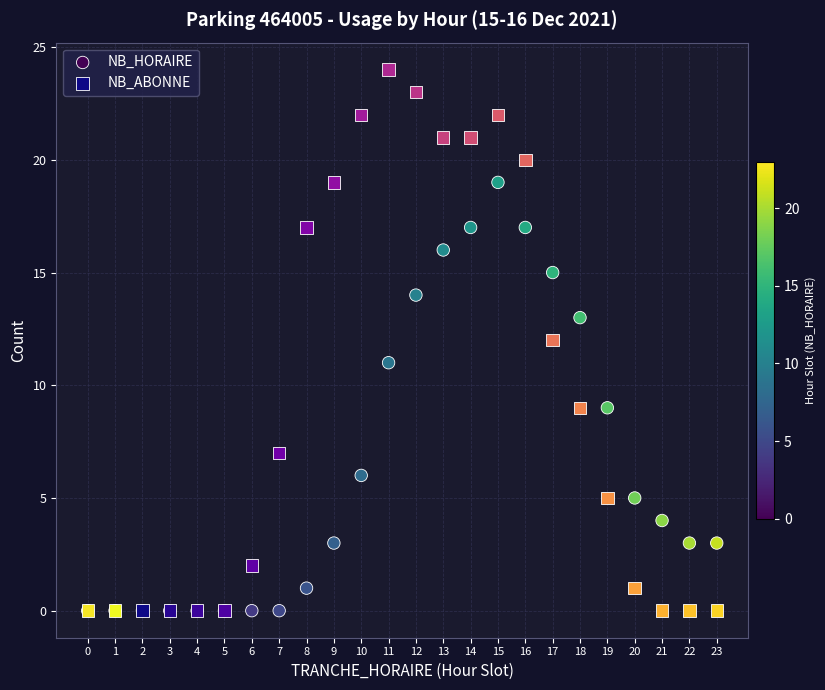

Which series contains the highest Y value?

NB_ABONNE